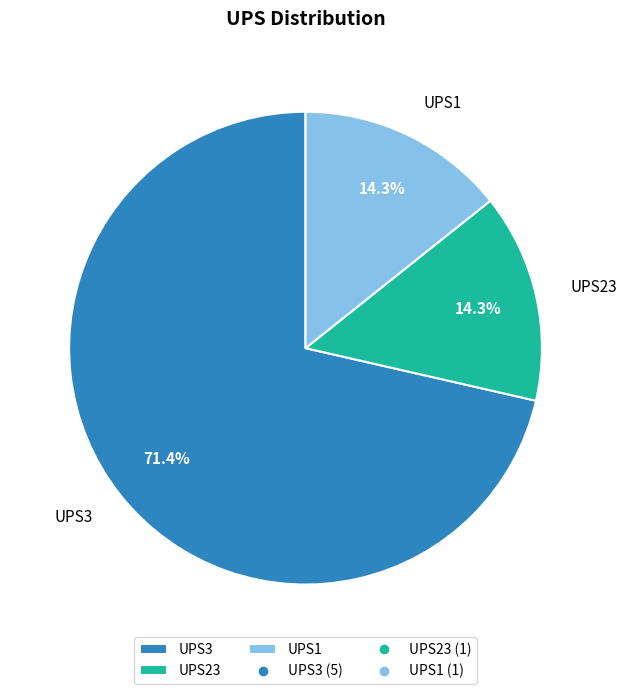

To the nearest percent, what percentage of the pie is UPS23?

14%